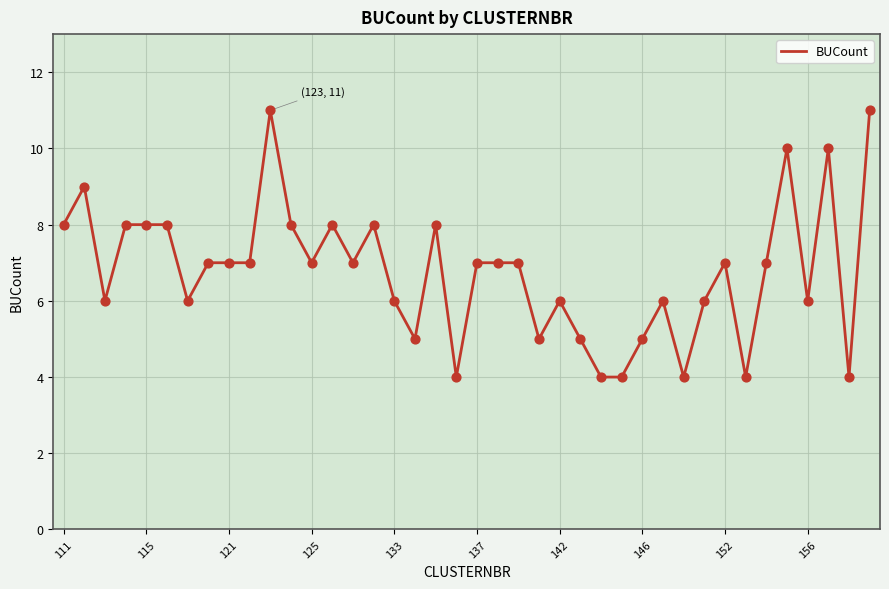

What is the smallest value displayed?

4